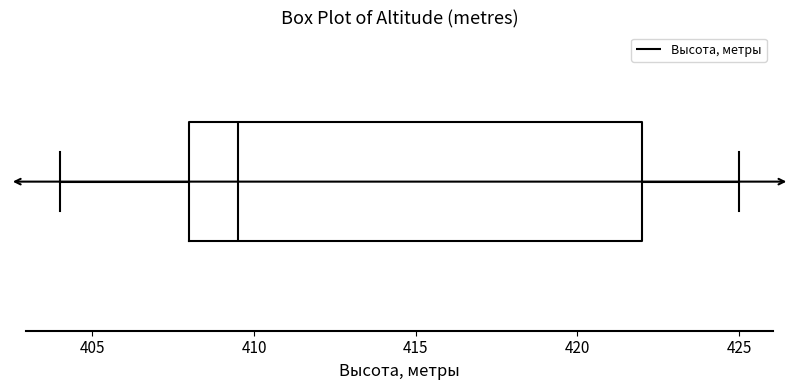

Read this box plot against the x-axis: the position of the median line, the range covered by the box, and the ends of both whiskers. The values are not printed on the chart, so give them approximately, as read against the axis.

median 409.5, box 408.0 to 422.0, whiskers 404.0 to 425.0